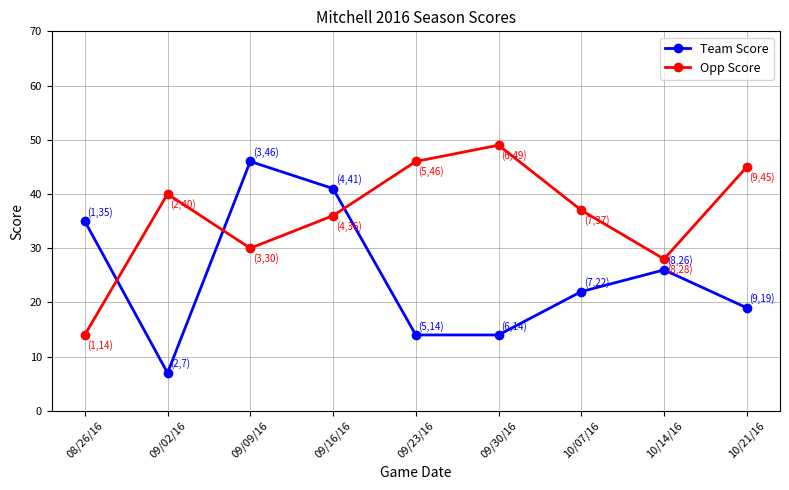

What is the total value across all series at 09/16/16?

77